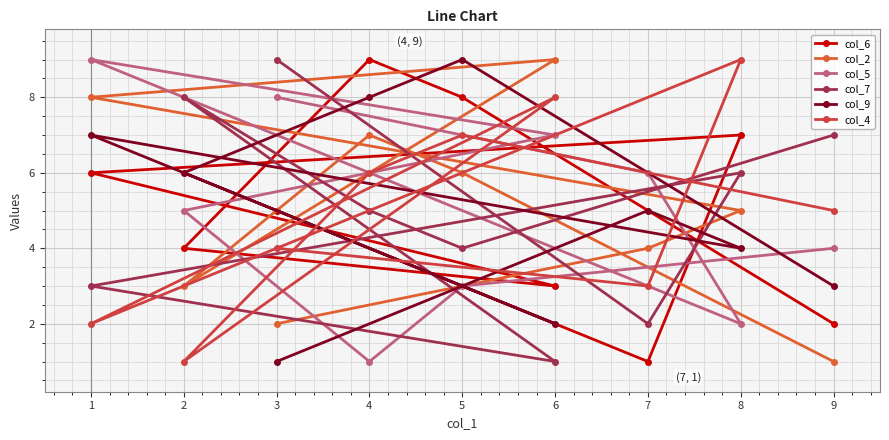

The col_6 series shows 8 at 5. True or false?

True